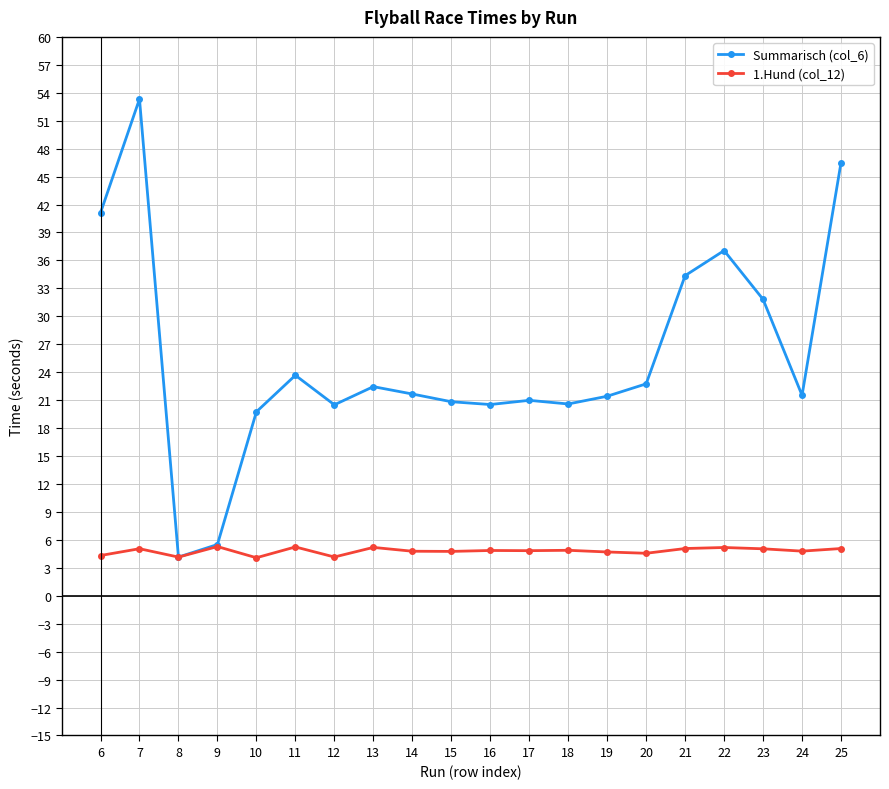

How many lines are shown in the chart?

2